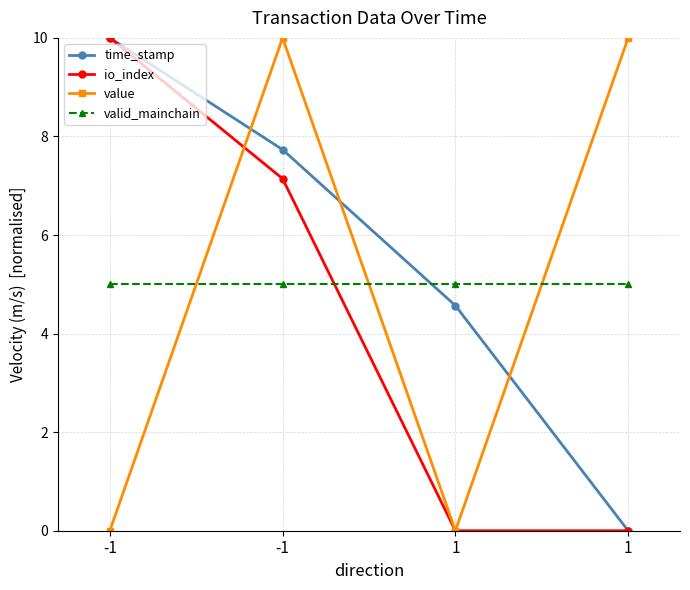

Is it true that time_stamp equals 17.4 at -1?

False